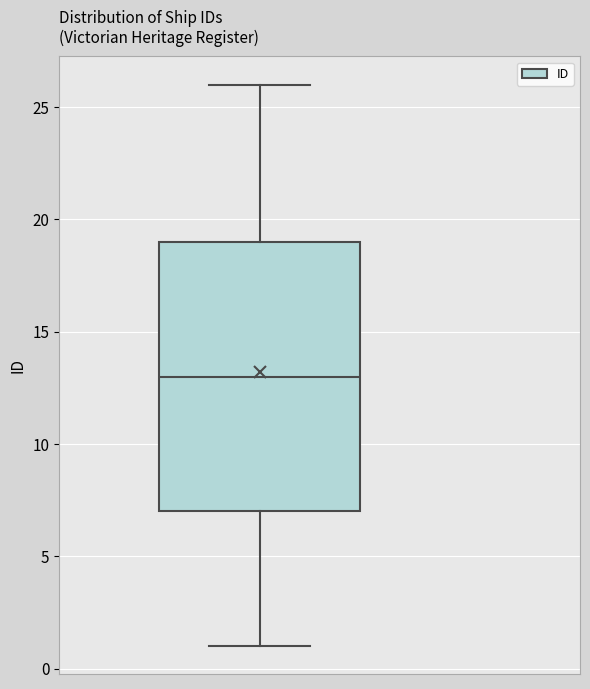

Where is the upper edge of the box on the y-axis? The values are not printed on the chart, so give them approximately, as read against the axis.

19